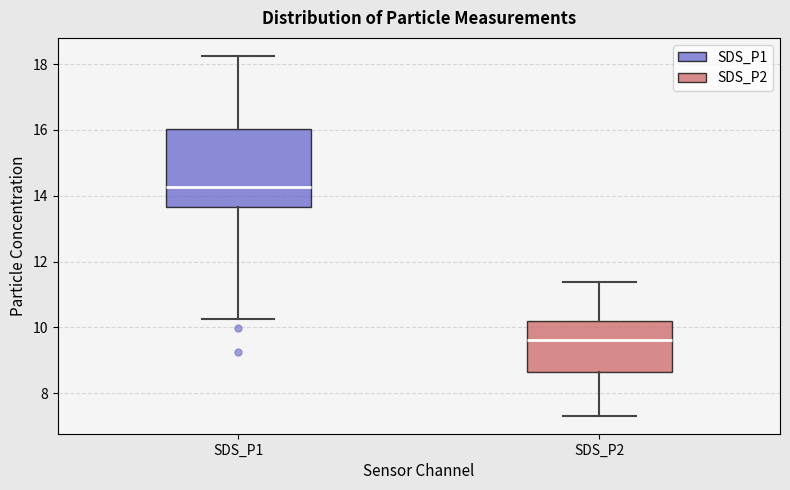

Which box's median line is the lowest?

SDS_P2